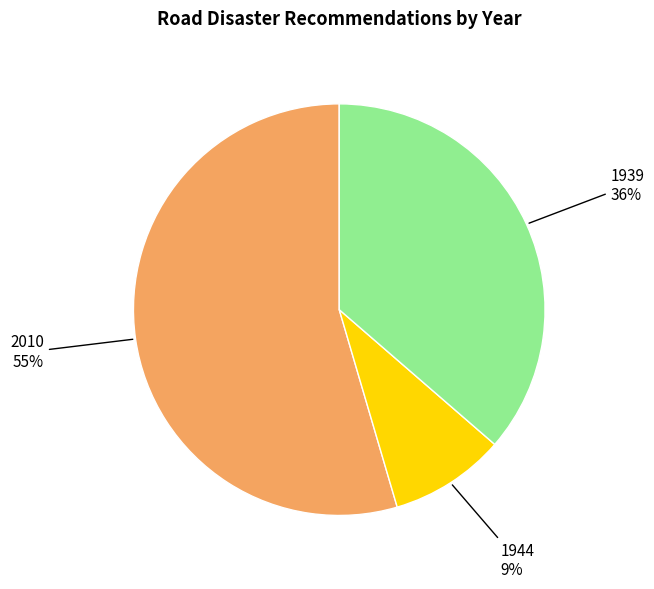

Is there a majority slice in this chart?

Yes